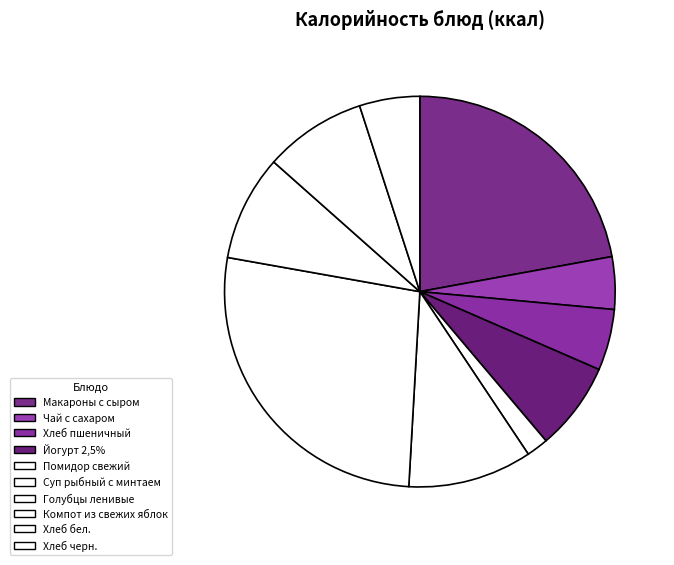

How many slices are in this pie chart?

10